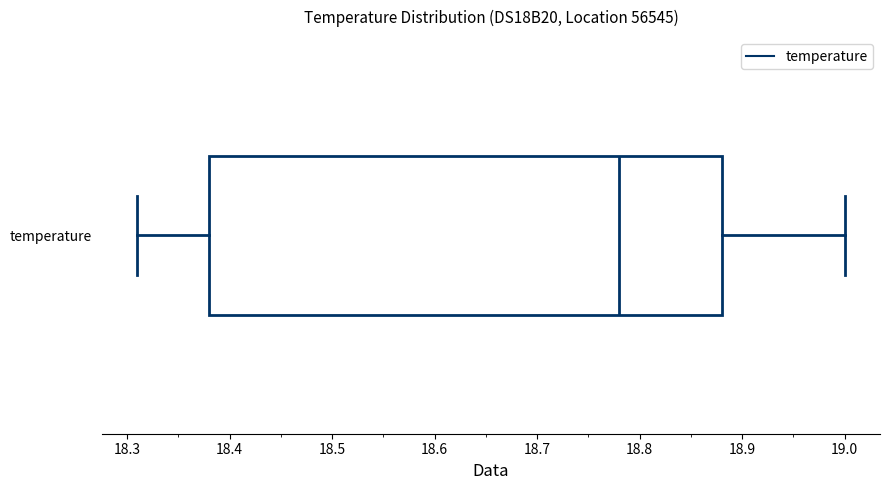

Transcribe this box plot: give where the median line is, the range the box spans, and where the two whiskers end, as read against the x-axis. The values are not printed on the chart, so give them approximately, as read against the axis.

median 18.78, box 18.38 to 18.88, whiskers 18.31 to 19.00